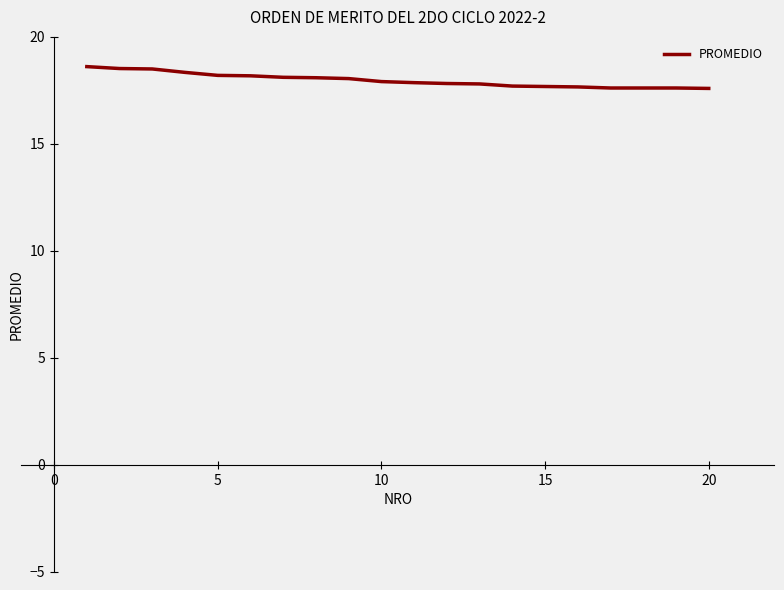

What is the difference between the maximum and minimum values?

1.0